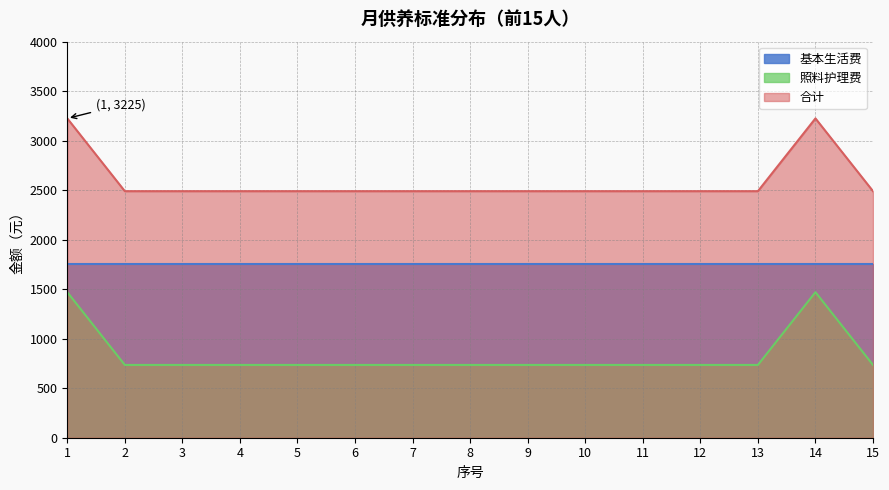

How many values in the 照料护理费 series exceed 735?

2